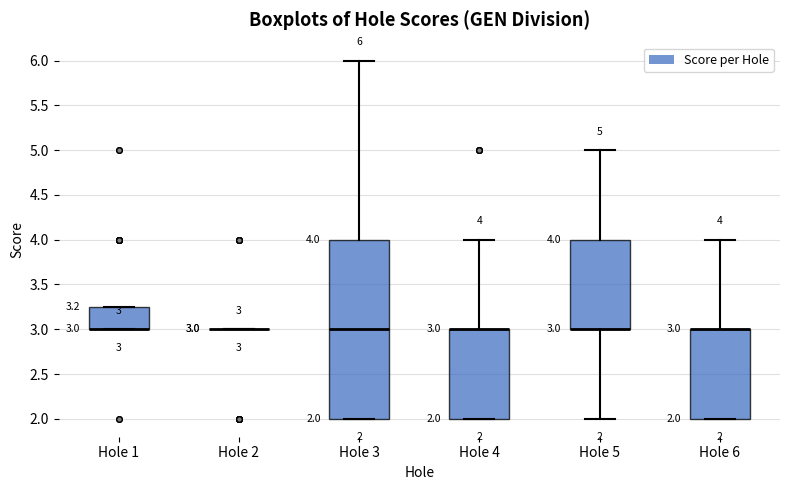

Which box is the tallest, from its lower edge to its upper edge?

Hole 3